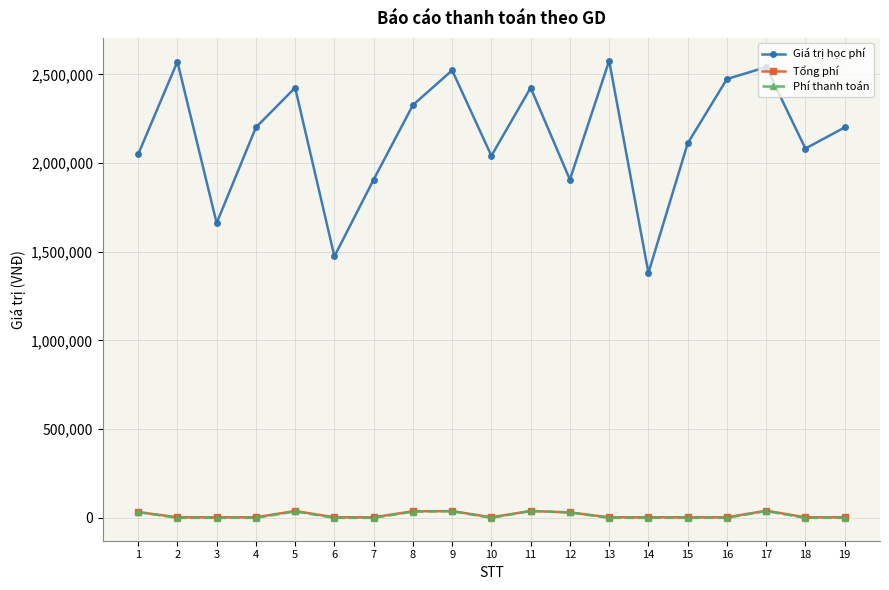

True or false: Giá trị học phí has more than 2 interior local peaks.

True